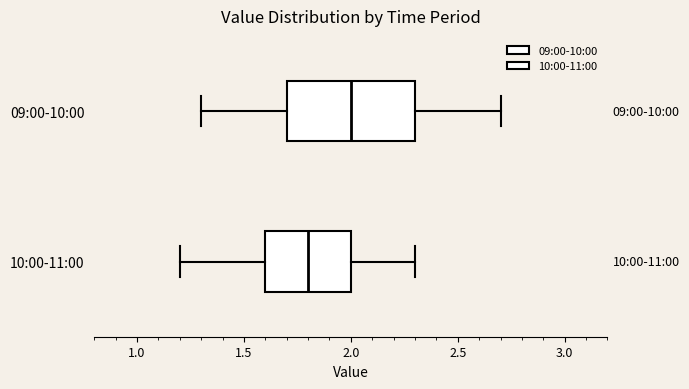

Reading bottom to top, transcribe this box plot: for each box, give where its median line is, the range the box spans, and where its two whiskers end, as read against the x-axis. The values are not printed on the chart, so give them approximately, as read against the axis.

10:00-11:00: median 1.8, box 1.6 to 2.0, whiskers 1.2 to 2.3
09:00-10:00: median 2.0, box 1.7 to 2.3, whiskers 1.3 to 2.7